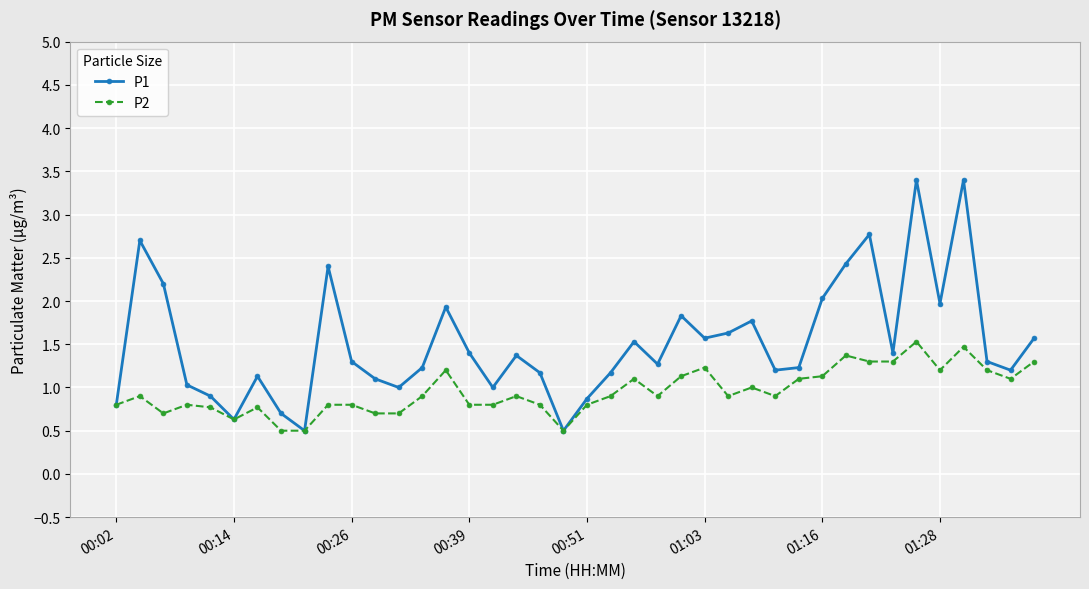

What is the lowest value of the P2 series?

0.5